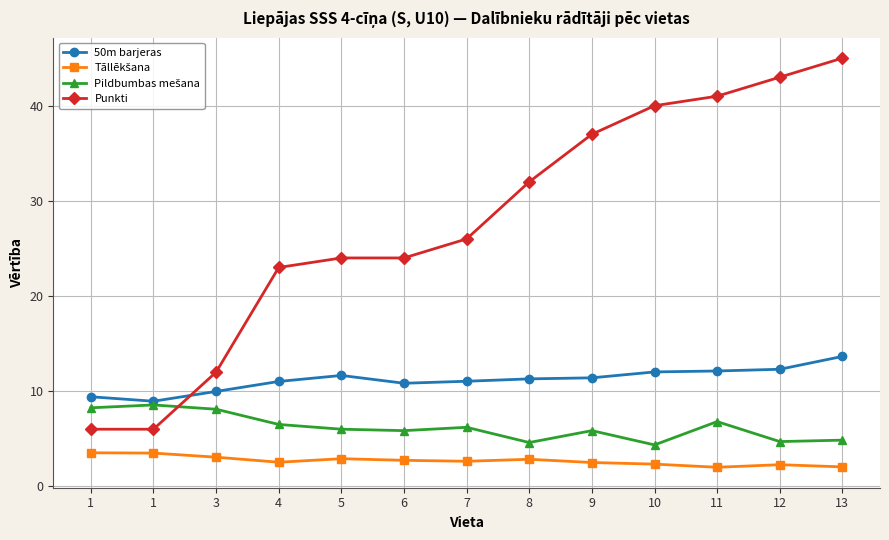

Which series ends up on top after the final intersection of Punkti and Pildbumbas mešana?

Punkti